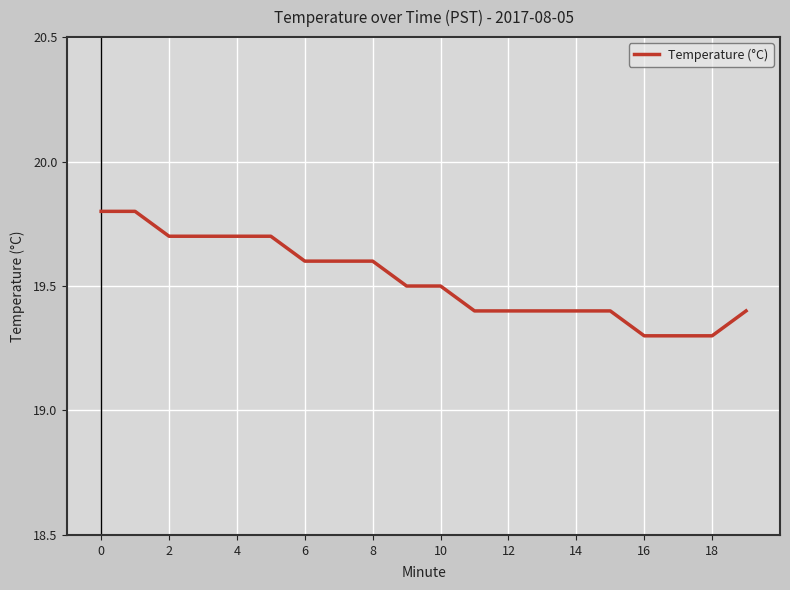

What is the greatest value displayed?

19.8